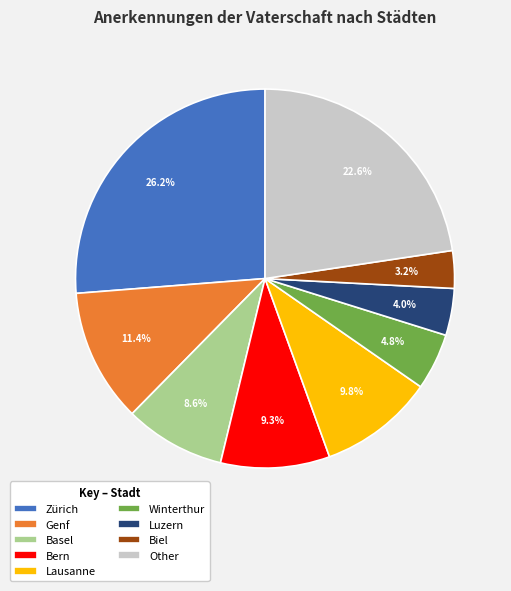

Rank the categories by value from highest to lowest.

Zürich, Other, Genf, Lausanne, Bern, Basel, Winterthur, Luzern, Biel